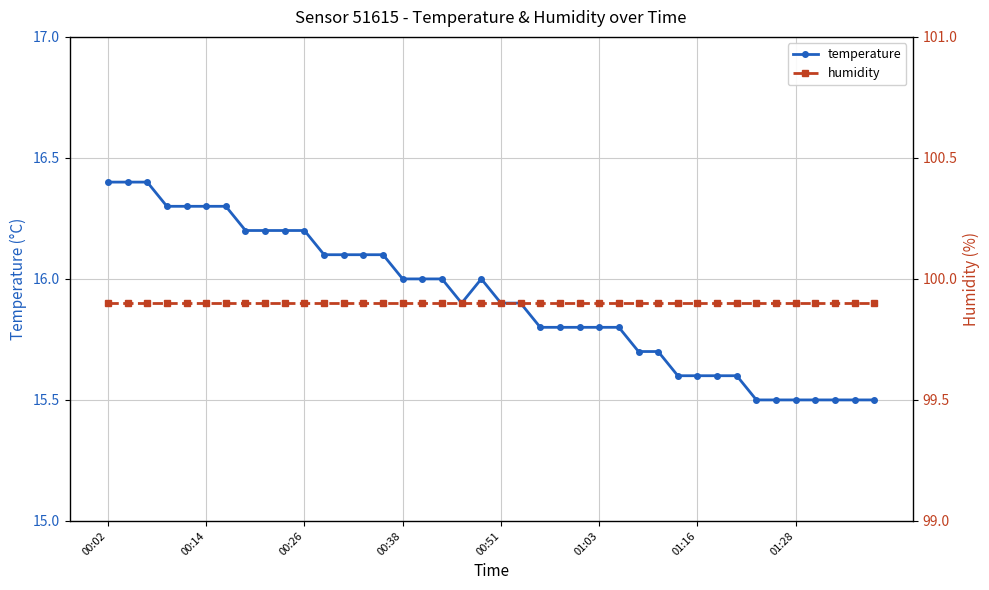

Reading right to left, list all the values displayed in this chart.

temperature: 15.5	15.5	15.5	15.5	15.5	15.5	15.5	15.6	15.6	15.6	15.6	15.7	15.7	15.8	15.8	15.8	15.8	15.8	15.9	15.9	16.0	15.9	16.0	16.0	16.0	16.1	16.1	16.1	16.1	16.2	16.2	16.2	16.2	16.3	16.3	16.3	16.3	16.4	16.4	16.4
humidity: 99.9	99.9	99.9	99.9	99.9	99.9	99.9	99.9	99.9	99.9	99.9	99.9	99.9	99.9	99.9	99.9	99.9	99.9	99.9	99.9	99.9	99.9	99.9	99.9	99.9	99.9	99.9	99.9	99.9	99.9	99.9	99.9	99.9	99.9	99.9	99.9	99.9	99.9	99.9	99.9